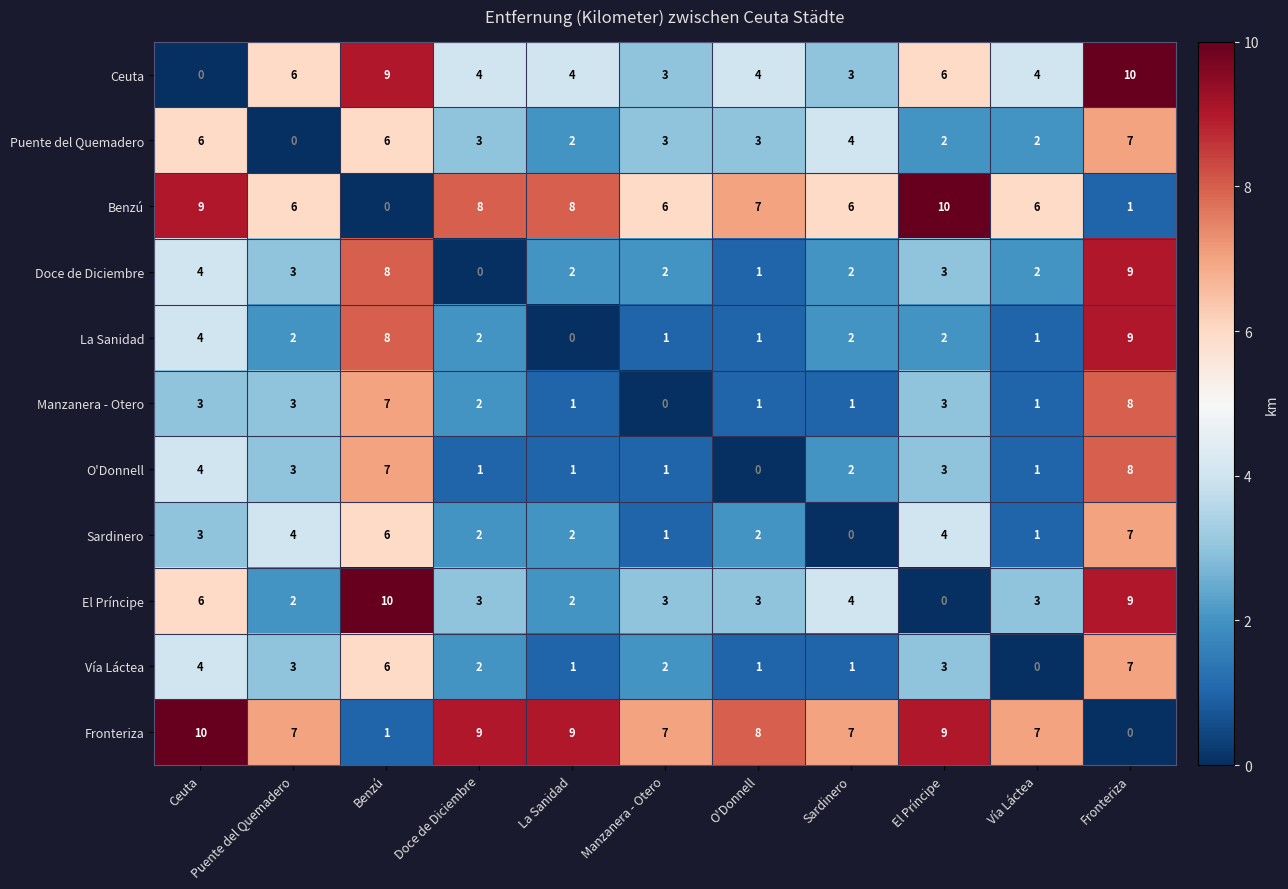

Where is Sardinero nearest to the value 3?

Ceuta